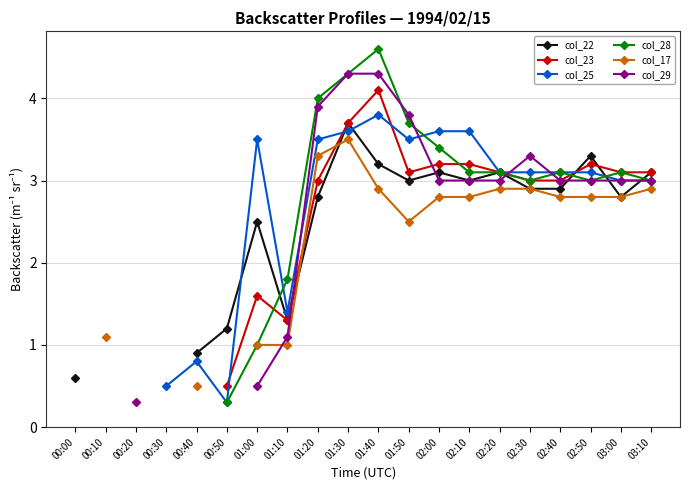

How many lines are shown in the chart?

6